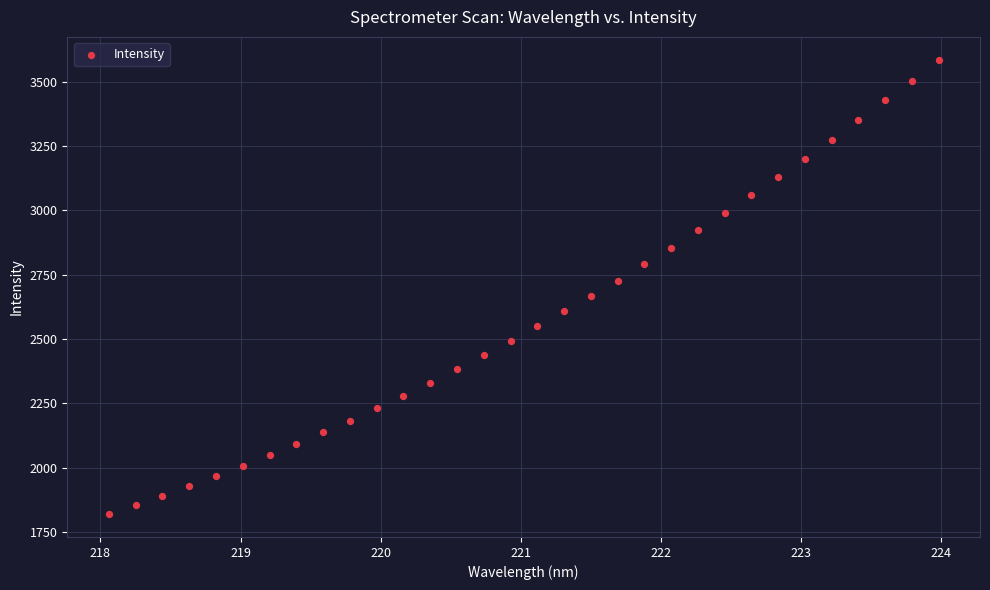

What is the range of X values (max minus min)?

5.9